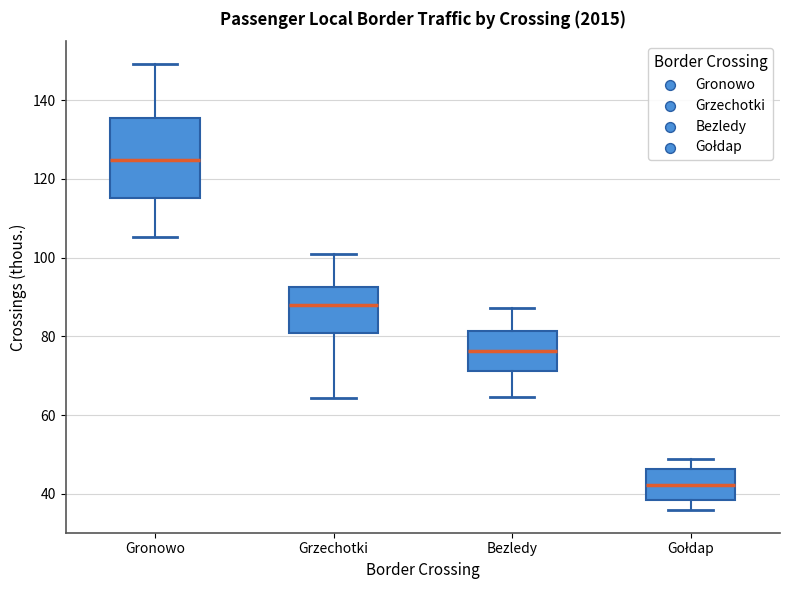

Where is the lower edge of the box for Bezledy on the y-axis? The values are not printed on the chart, so give them approximately, as read against the axis.

72